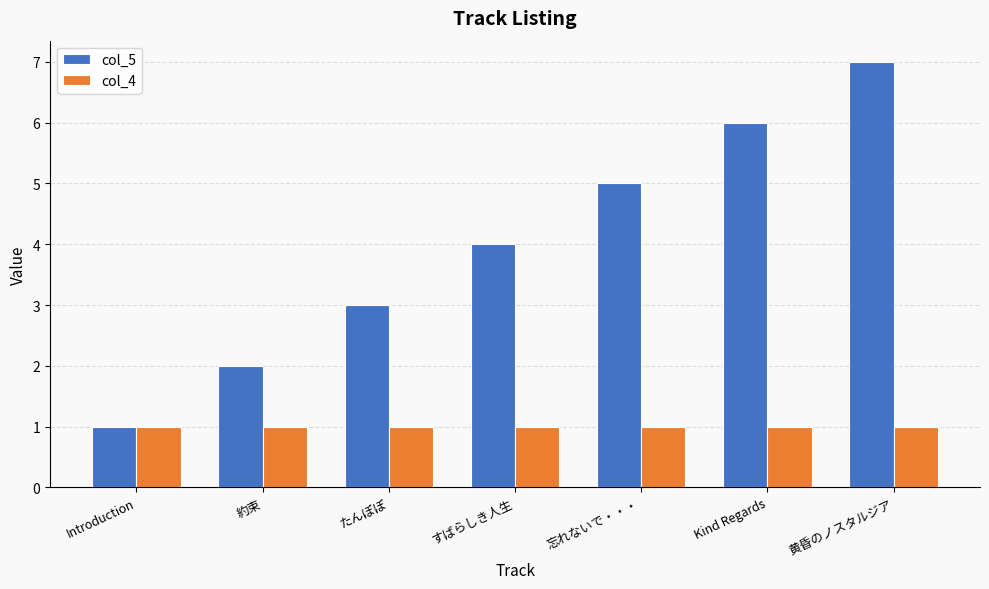

Are the bars grouped side by side (vs. stacked)?

Yes